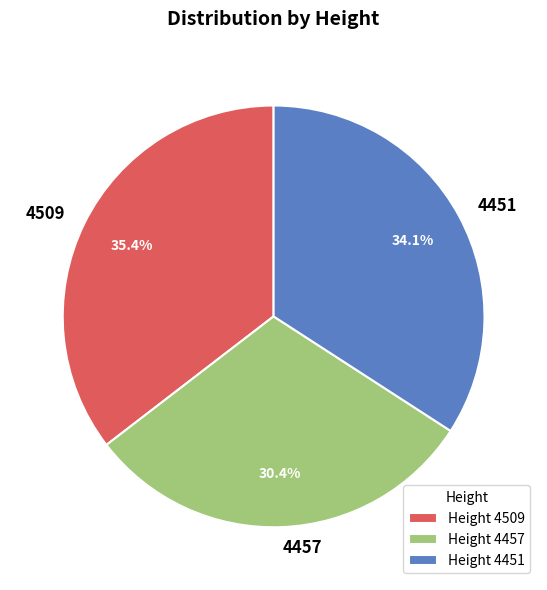

Is there any slice that represents more than half of the pie?

No